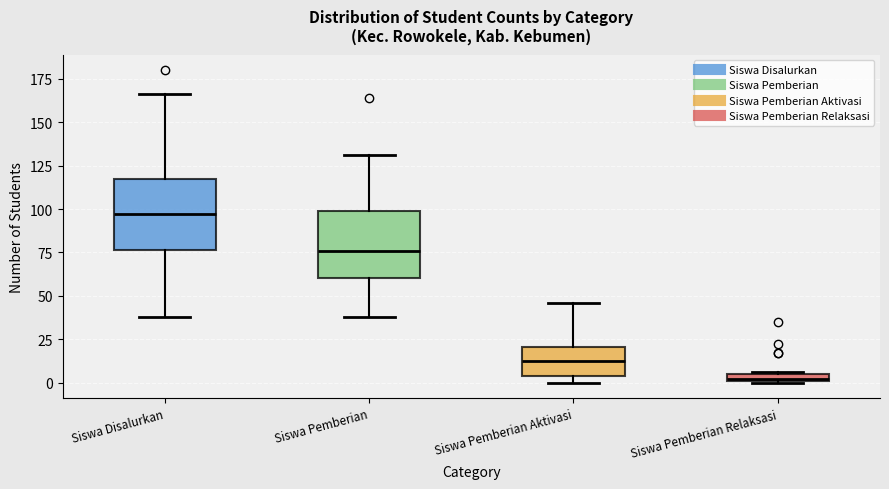

Where is the upper edge of the box for Siswa Pemberian on the y-axis? The values are not printed on the chart, so give them approximately, as read against the axis.

100